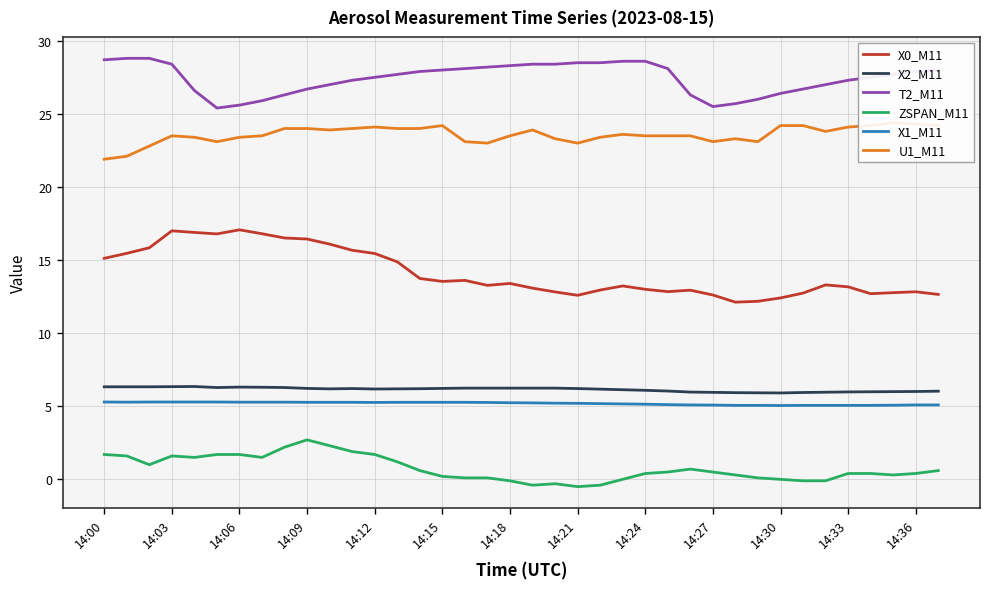

True or false: X0_M11 and ZSPAN_M11 cross at least once.

False